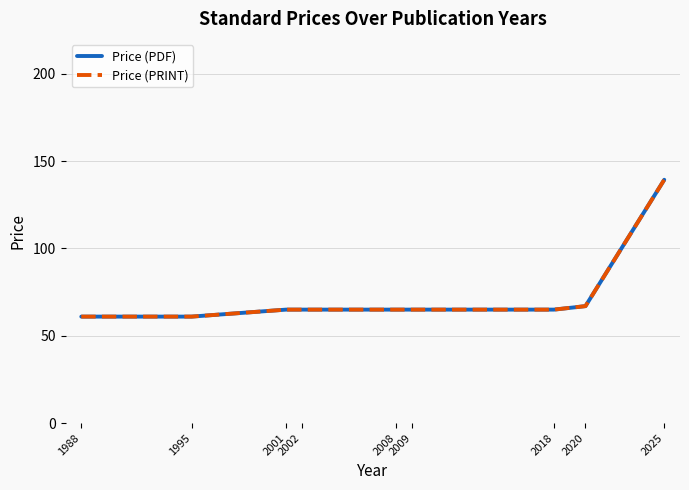

True or false: Price (PRINT) has more than 1 points higher than both neighbors.

False